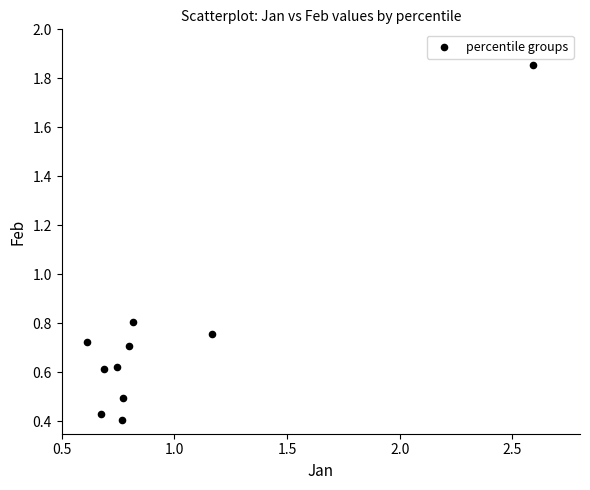

What is the range of Y values (max minus min)?

1.4